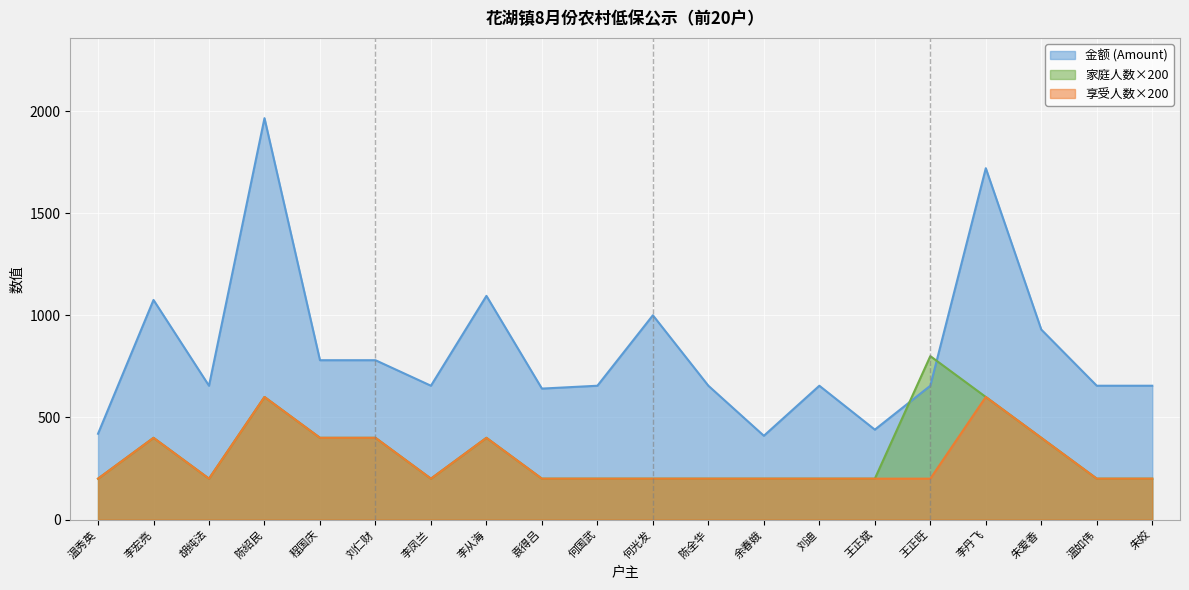

What is the difference between the highest and lowest values at 王正旺?

600